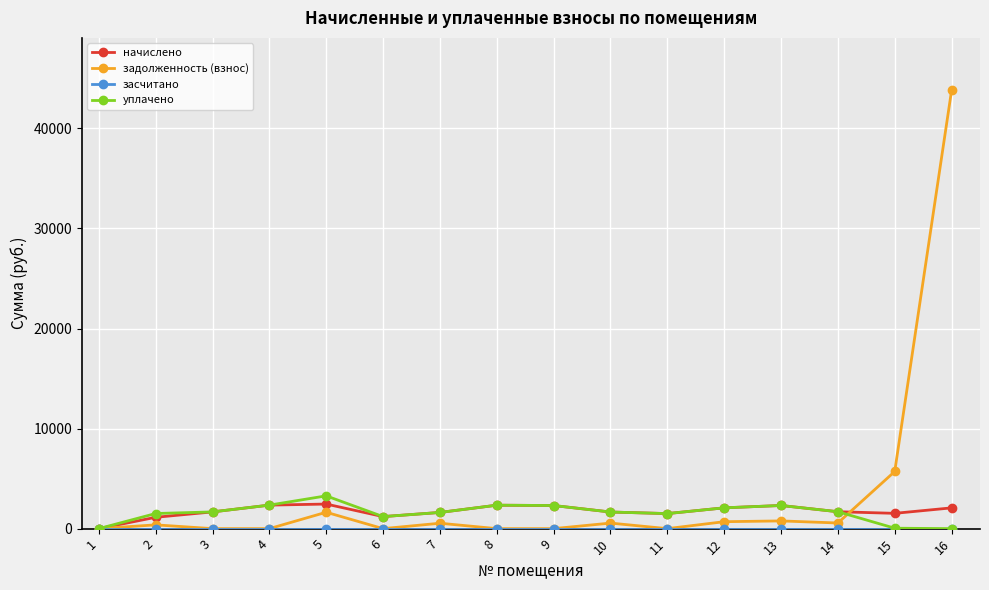

At which category is the sum across all series the highest?

16